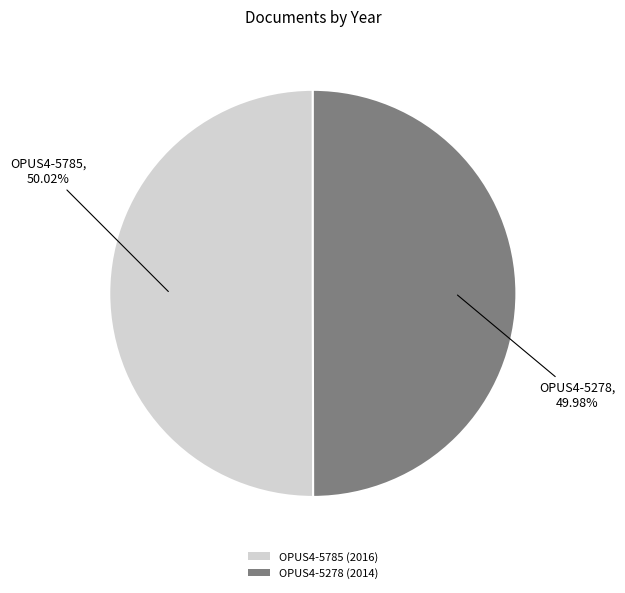

Combined, do OPUS4-5785 and OPUS4-5278 account for over 50%?

Yes